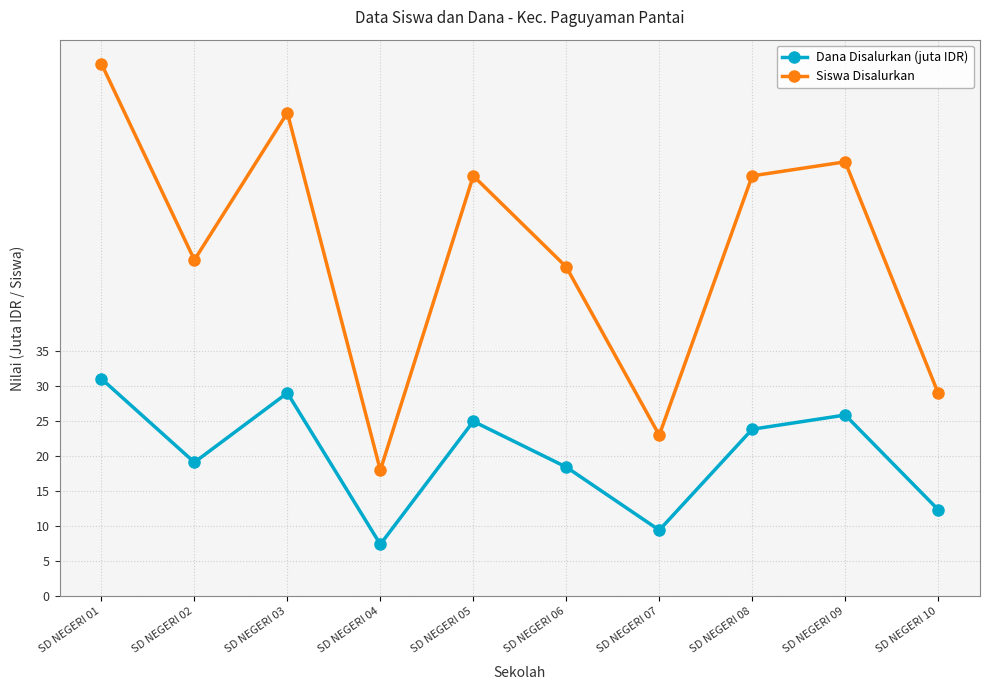

What is the lowest value of the Dana Disalurkan (juta IDR) series?

7.4